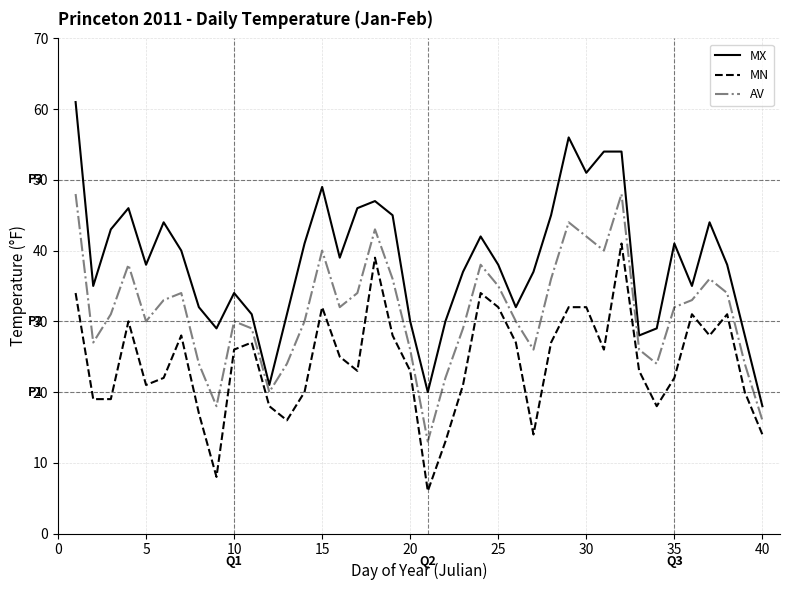

Which series has the largest range (max minus min)?

MX